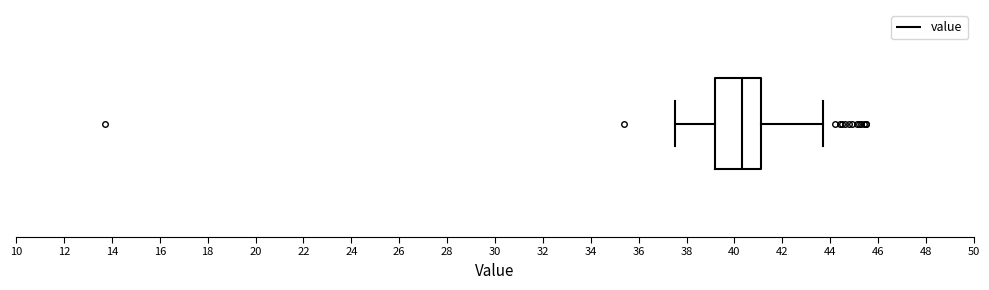

Where is the left edge of the box on the x-axis? The values are not printed on the chart, so give them approximately, as read against the axis.

39.2